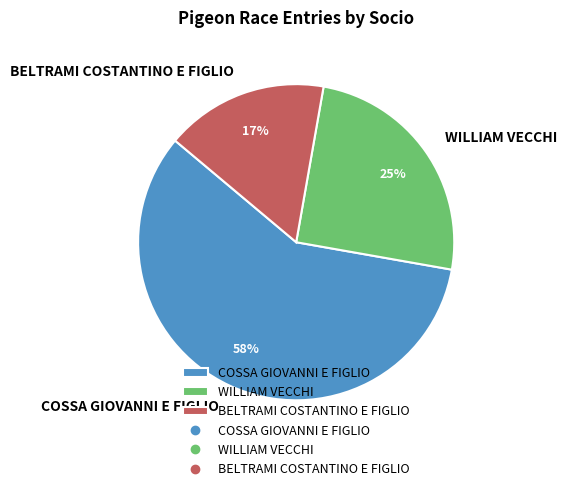

Is it true that BELTRAMI COSTANTINO E FIGLIO is 17% of the pie?

True